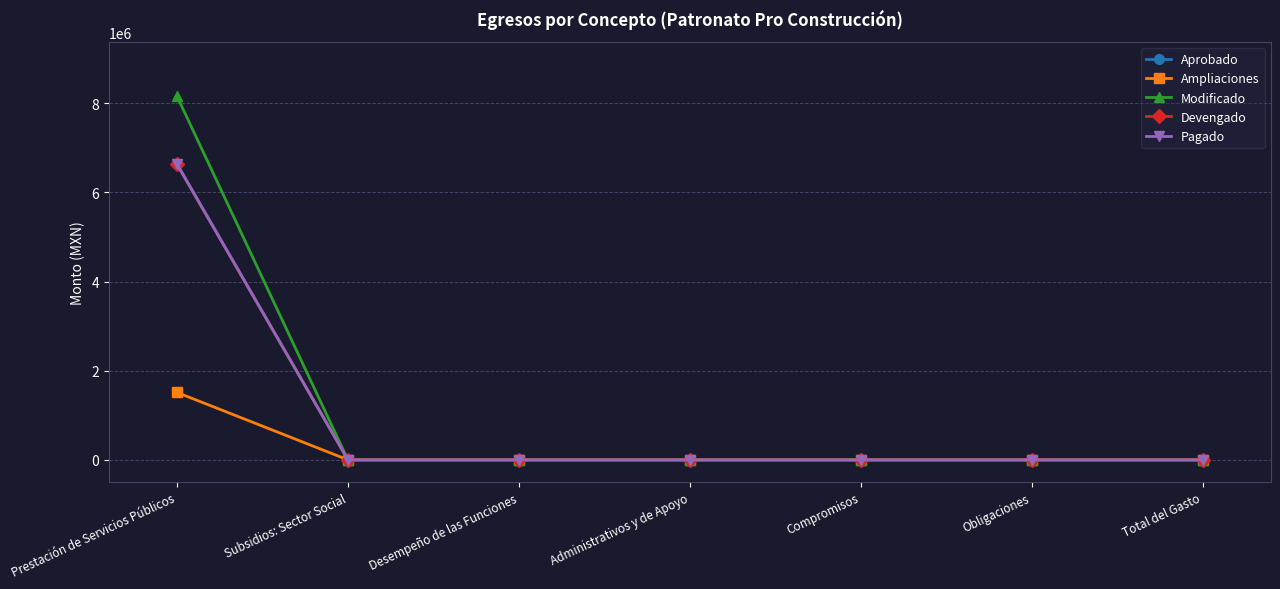

Is this an area chart (filled region under the line)?

No